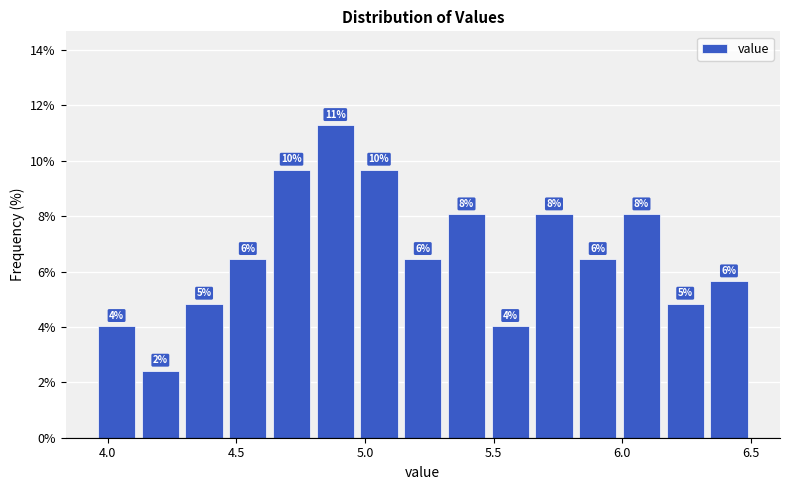

Around what value on the x-axis is the tallest bar? Give the approximate position of its centre, as read against the axis.

4.90